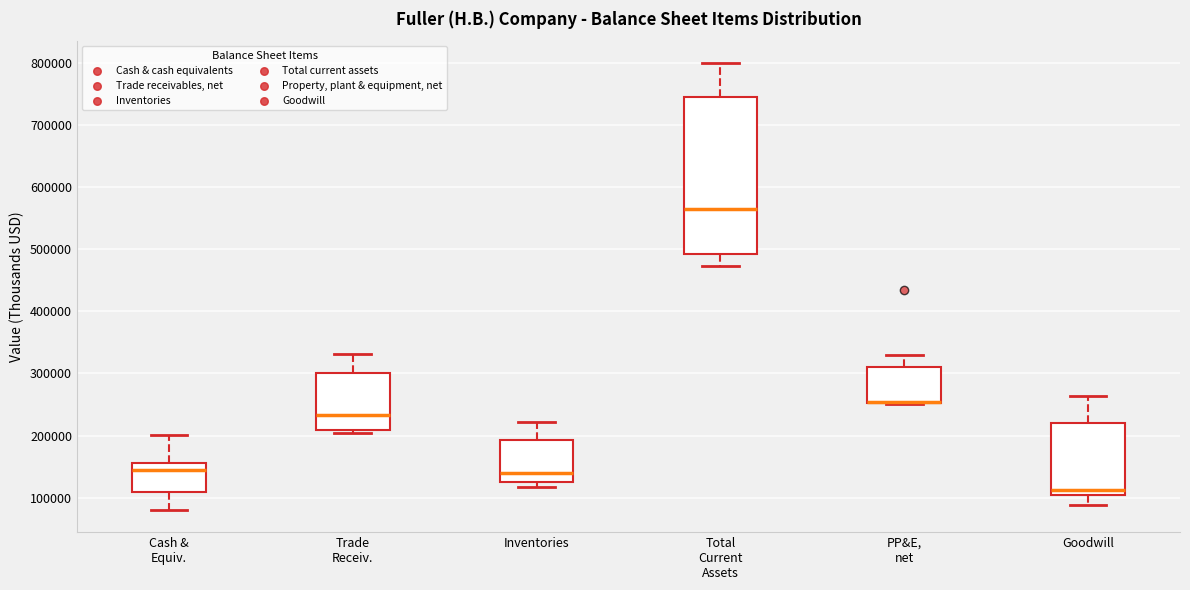

Where does the lower whisker of the box for Goodwill end on the y-axis? The values are not printed on the chart, so give them approximately, as read against the axis.

90000